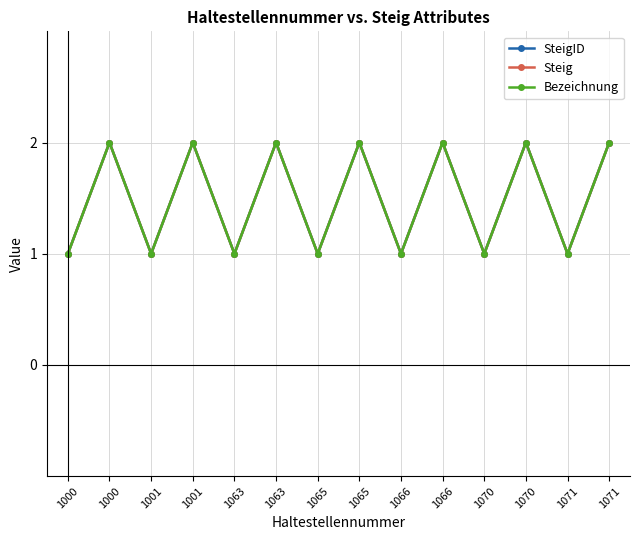

Rank the categories by Steig value from lowest to highest.

1000, 1001, 1063, 1065, 1066, 1070, 1071, 1000, 1001, 1063, 1065, 1066, 1070, 1071